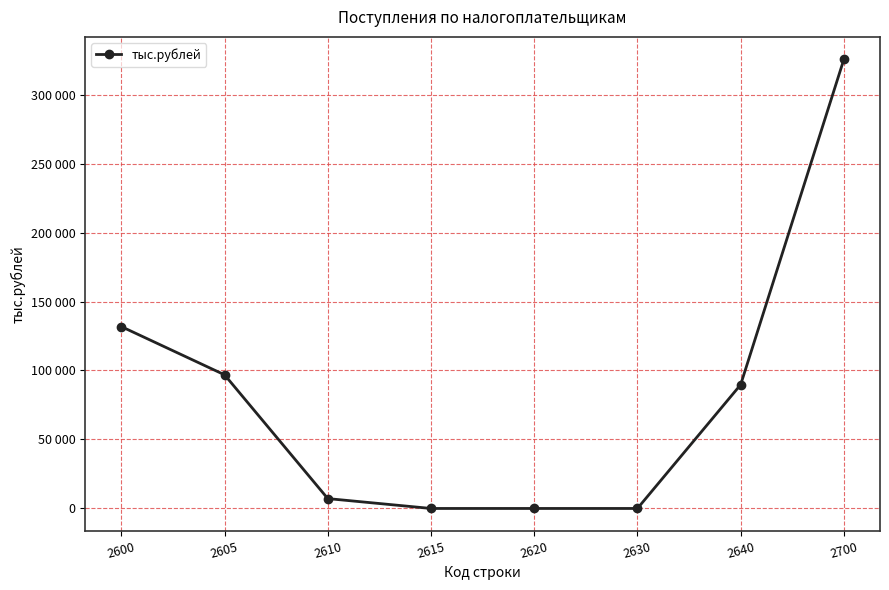

Reading left to right, what are all the values shown in this chart?

2600=131807	2605=96857	2610=7152	2615=0	2620=0	2630=0	2640=89705	2700=325521